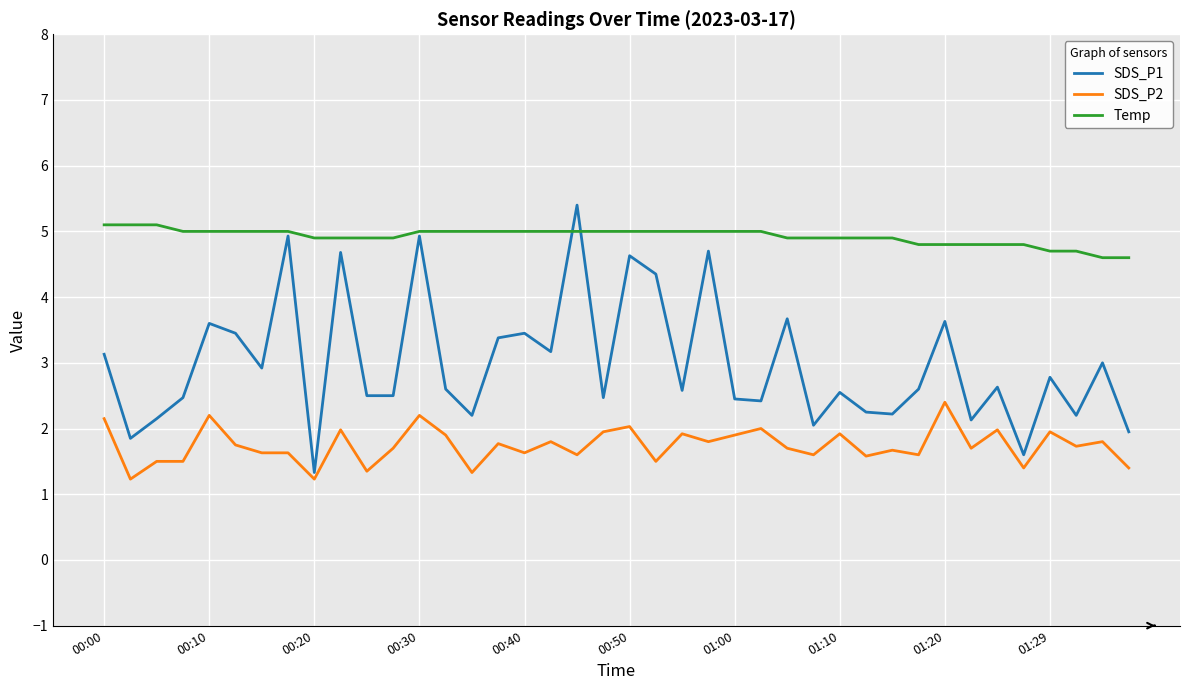

True or false: SDS_P2 and SDS_P1 cross at least once.

False